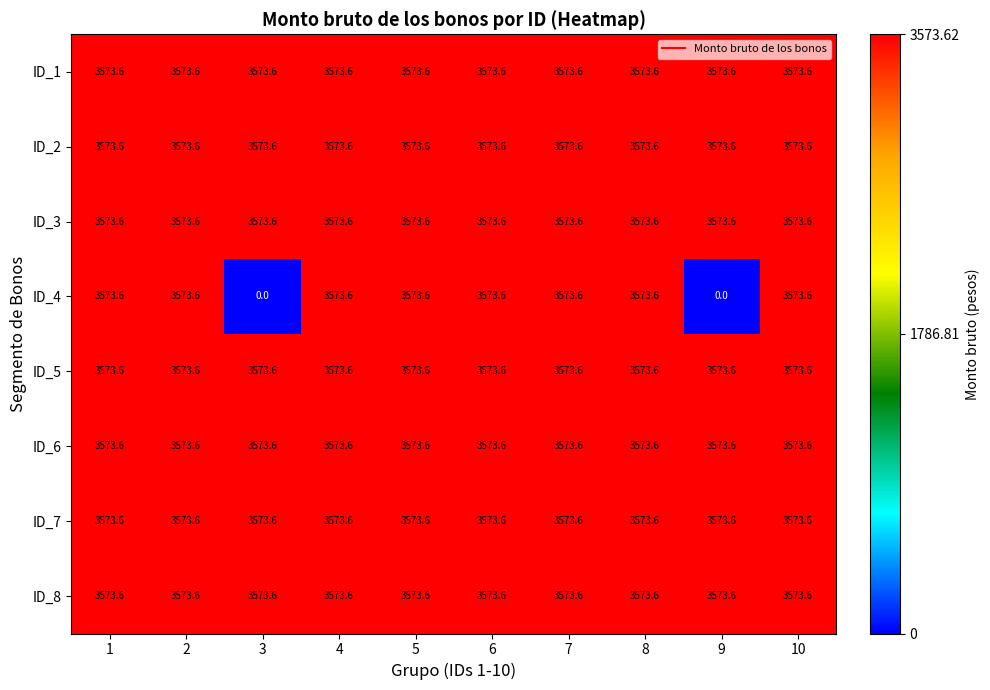

What is the sum of the ID_6 values at 2 and 10?

7147.2